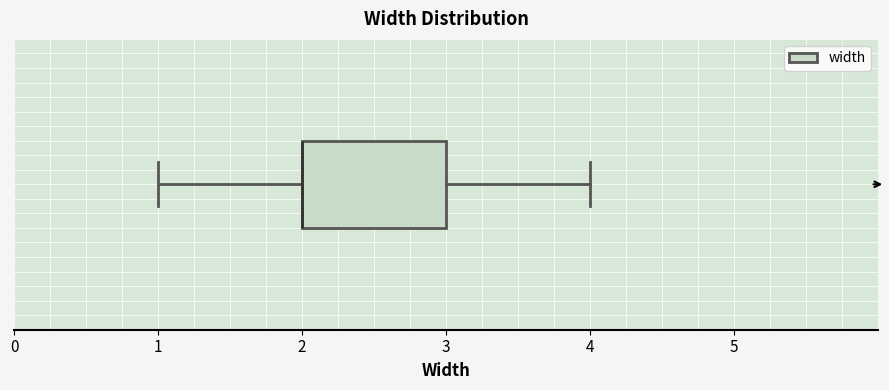

Transcribe this box plot: give where the median line is, the range the box spans, and where the two whiskers end, as read against the x-axis. The values are not printed on the chart, so give them approximately, as read against the axis.

median 2 (drawn on the box's left edge), box 2 to 3, whiskers 1 to 4